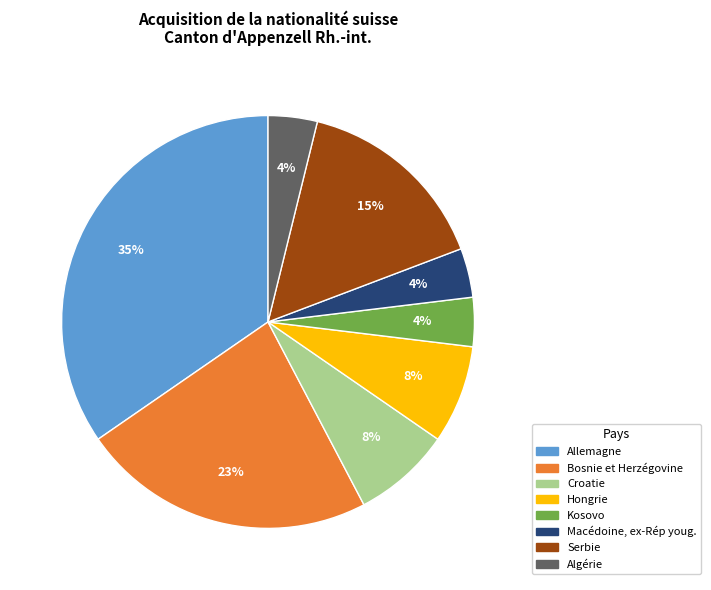

To the nearest percent, what is the difference between the largest and smallest slice percentages?

31%